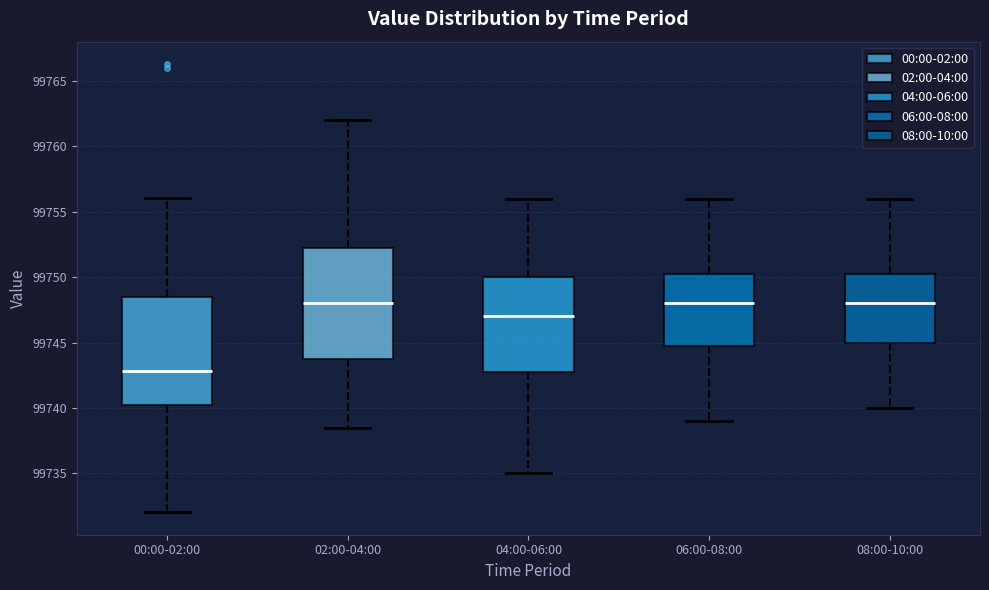

Where is the upper edge of the box for 04:00-06:00 on the y-axis? The values are not printed on the chart, so give them approximately, as read against the axis.

99750.0